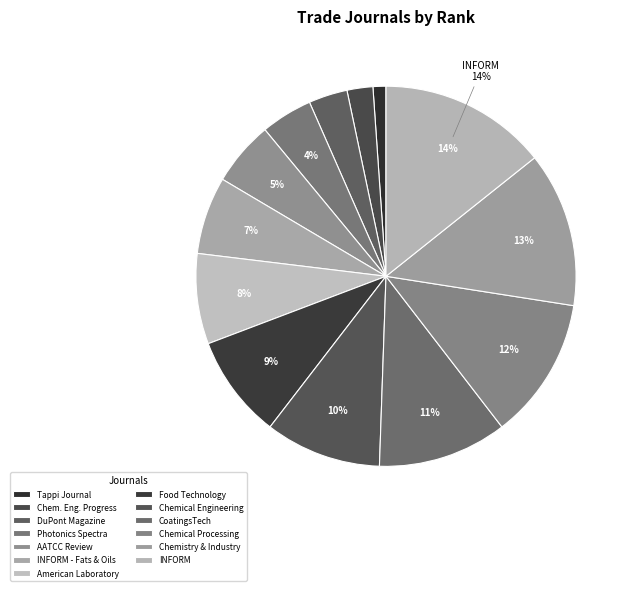

How many segments does this pie chart have?

13